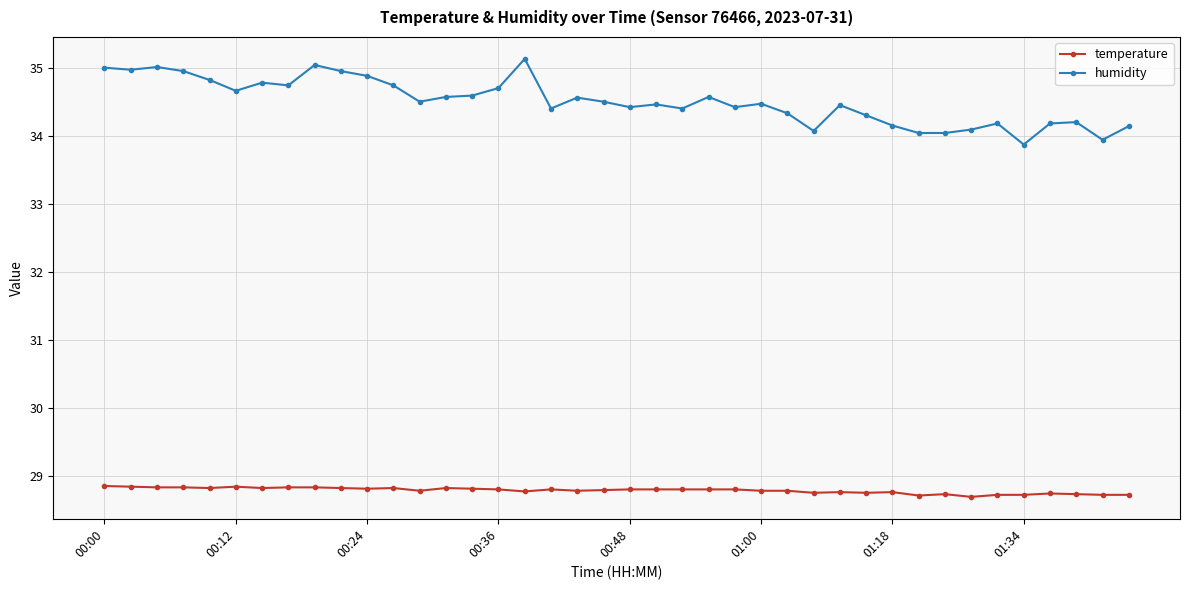

What are all the series names shown in the legend?

temperature, humidity